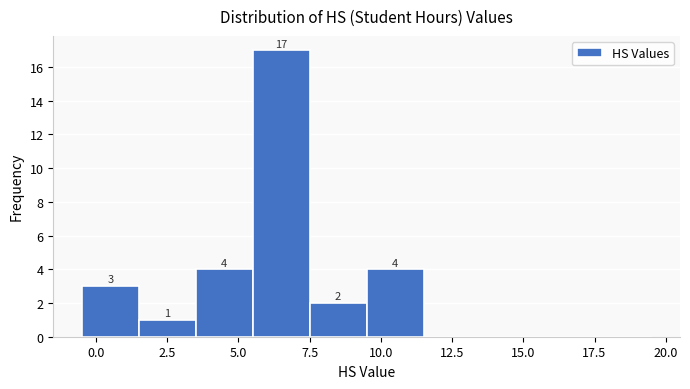

Which range on the x-axis has the tallest bar?

5.5 to 7.5